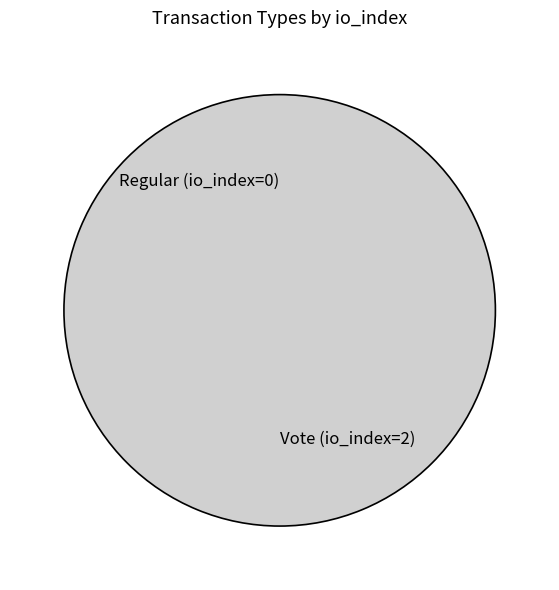

What is the smallest slice in the pie chart?

Regular (io_index=0)